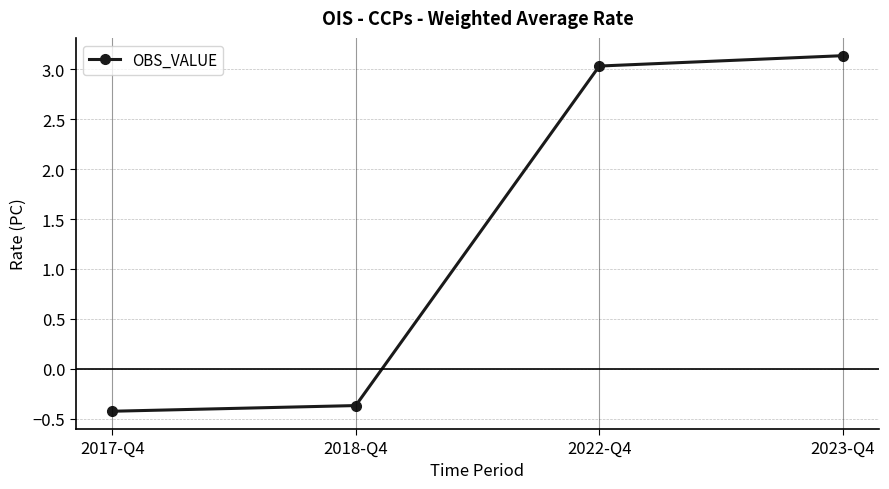

What is the change in value from 2018-Q4 to 2022-Q4?

+3.4